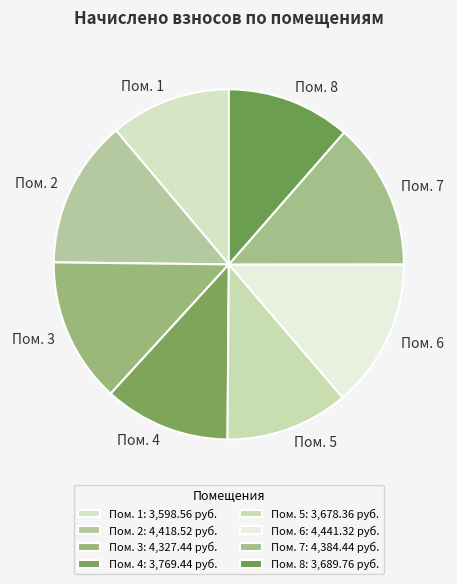

The Пом. 5 slice represents 11% of the pie. True or false?

True